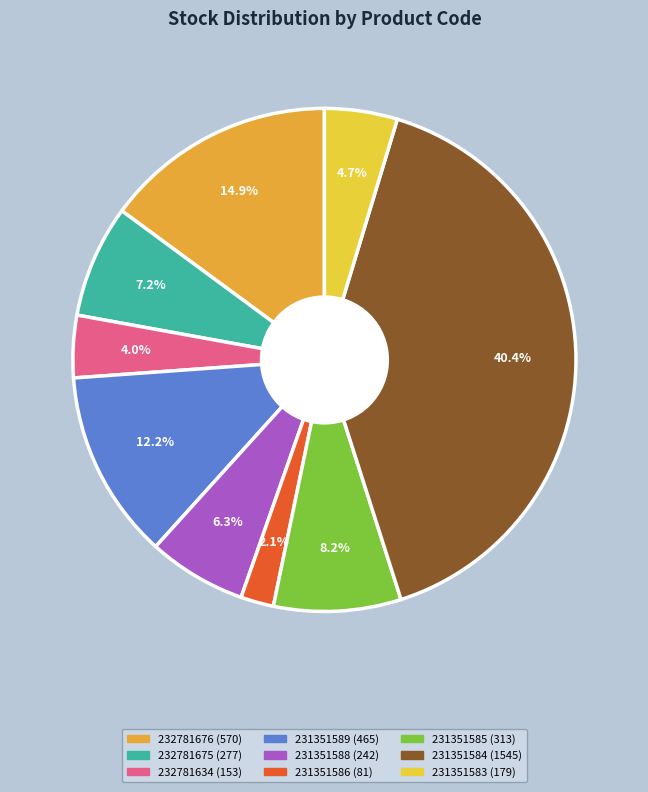

Combined, do 232781676 and 231351583 account for over 50%?

No